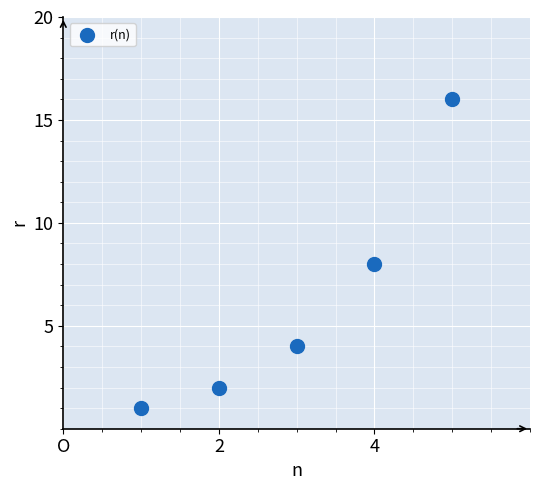

What is the range of Y values (max minus min)?

15